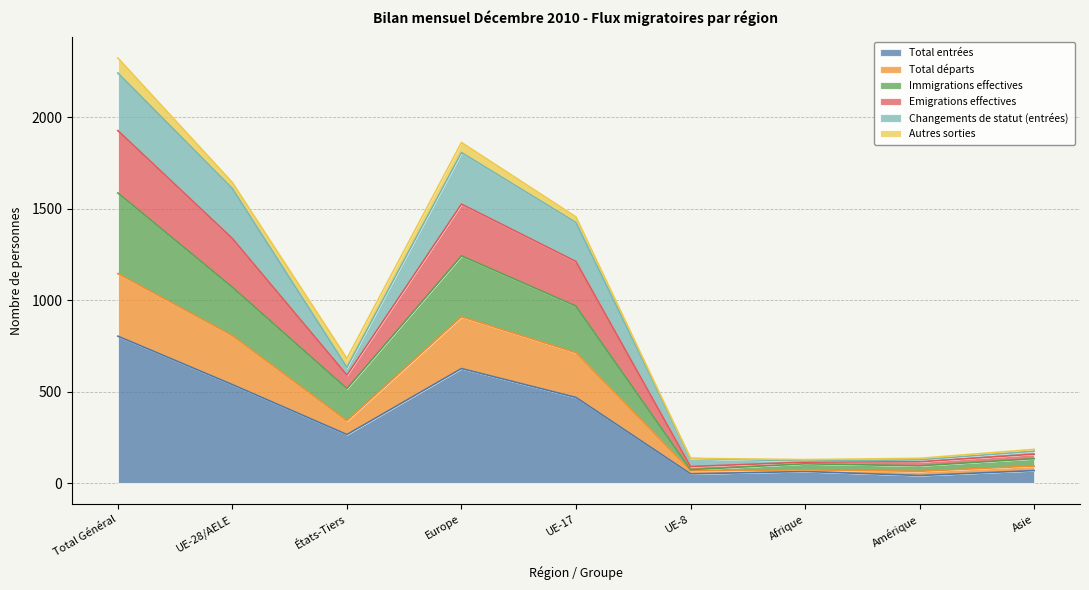

Which category has the highest value in the Total entrées series?

Total Général